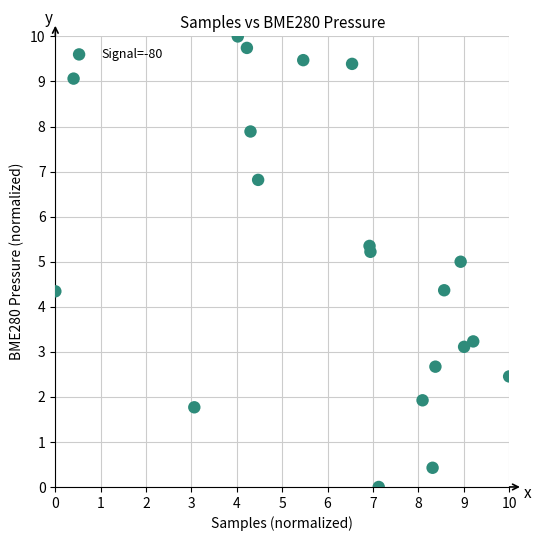

What is the range of X values (max minus min)?

10.0